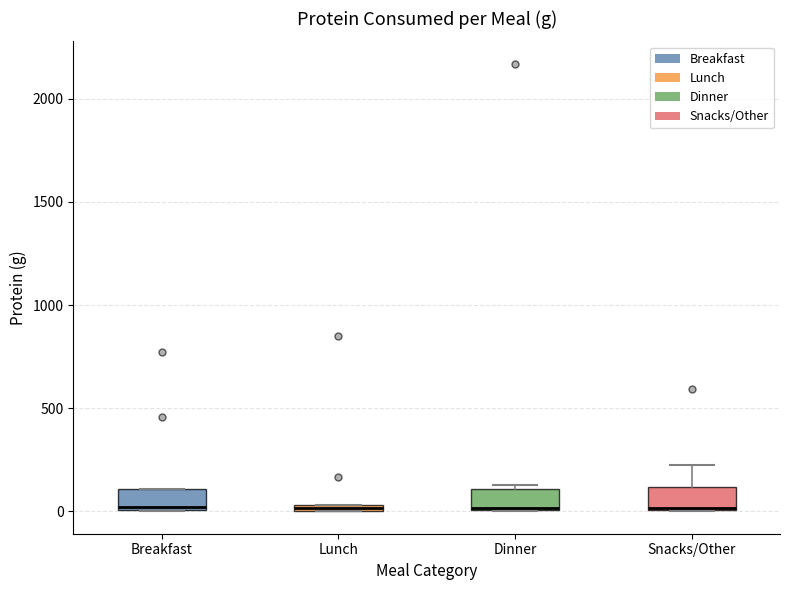

Where is the lower edge of the box for Breakfast on the y-axis? The values are not printed on the chart, so give them approximately, as read against the axis.

0